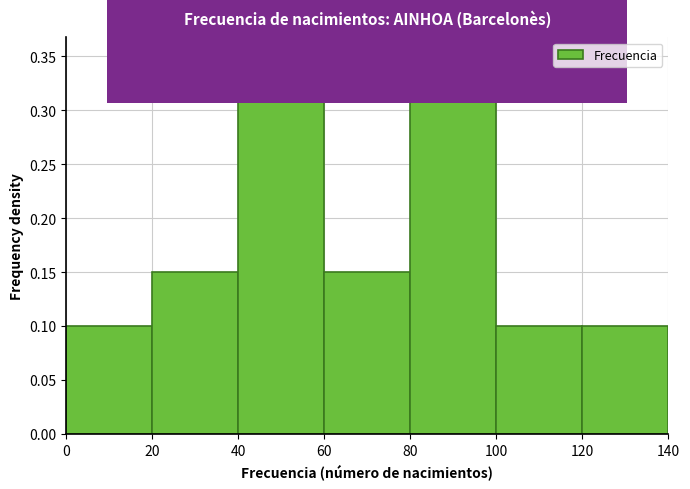

How tall is the bar that spans 100 to 120 on the x-axis? The values are not printed on the chart, so give them approximately, as read against the axis.

0.10